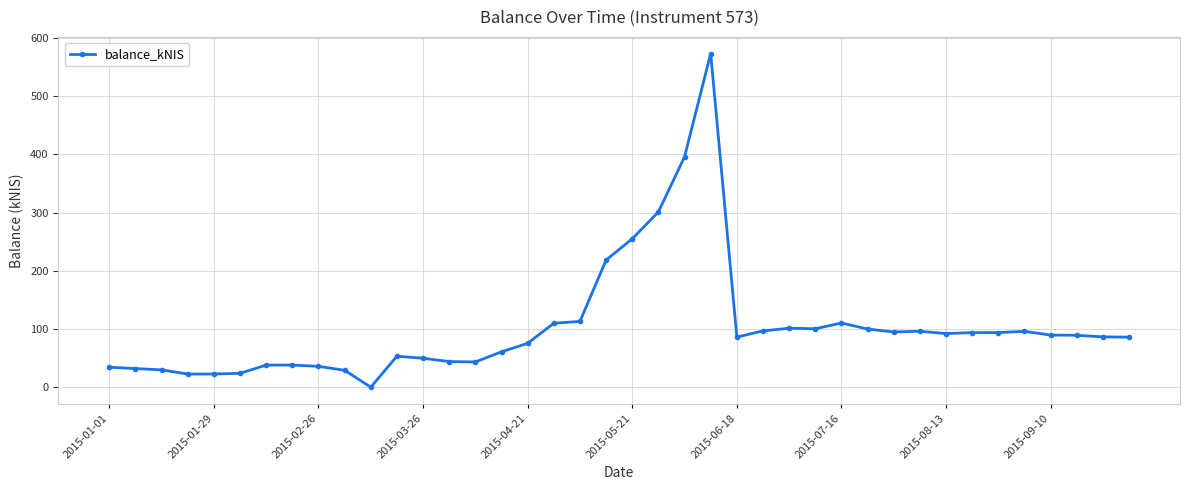

Is this an area chart (filled region under the line)?

No